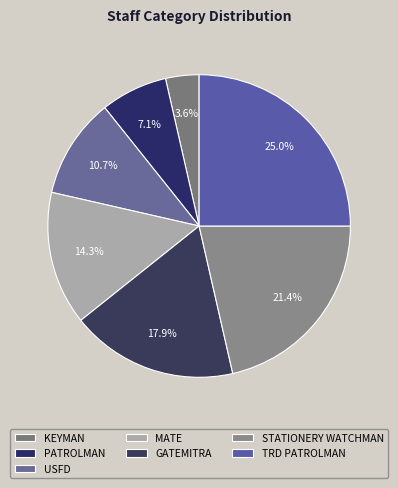

True or false: USFD accounts for 11% of the total.

True